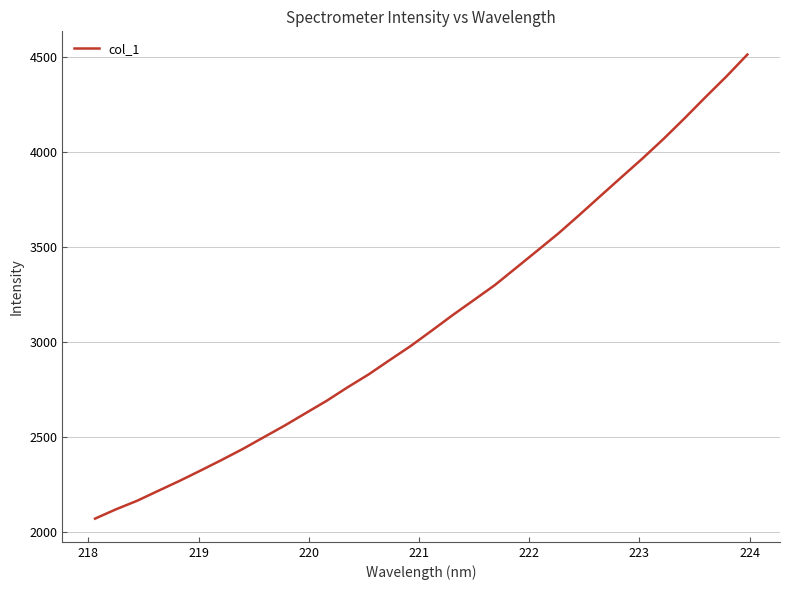

What is the difference between the maximum and minimum values?

2442.5